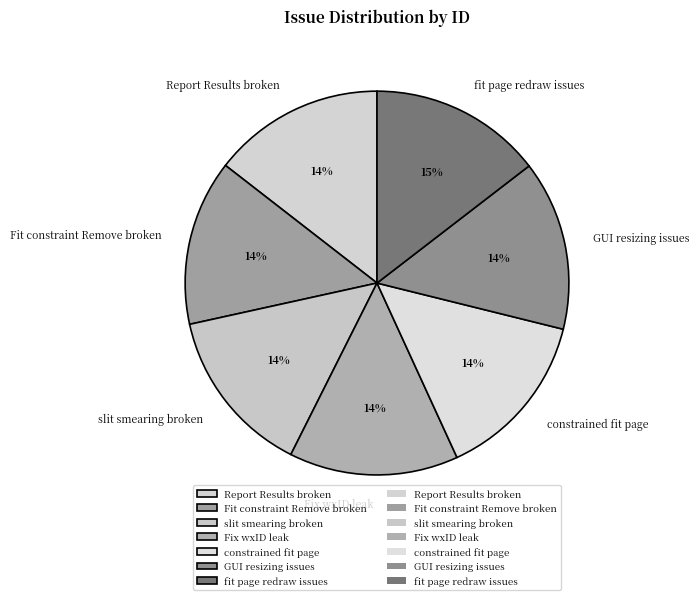

Approximately how many times larger is the value at Fix wxID leak compared to slit smearing broken?

1.0